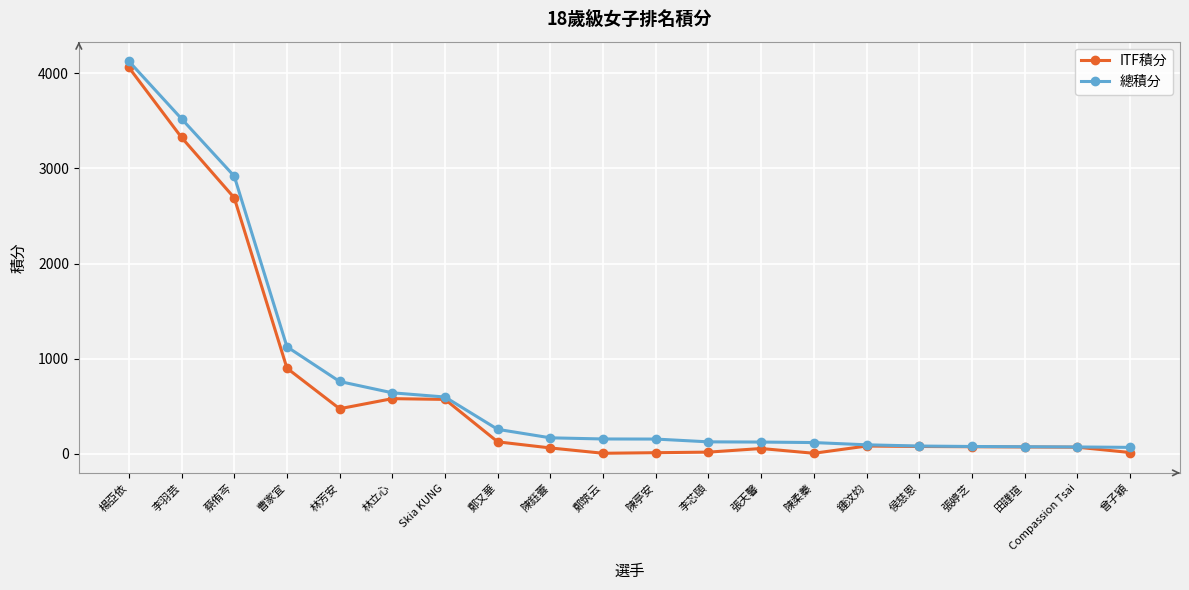

What is the label of the 8th point from the left?

鄭又華